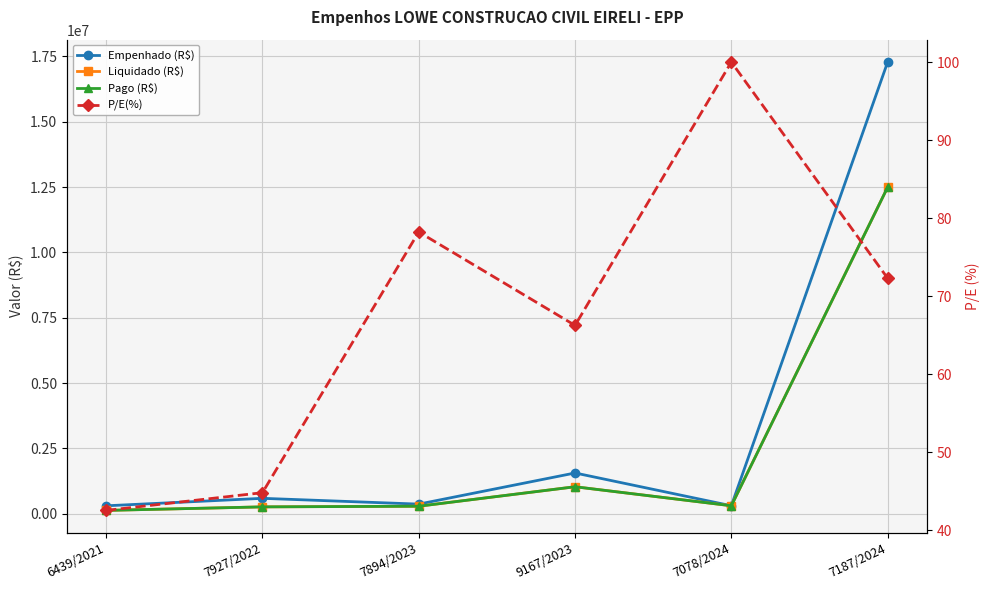

How many distinct data groups are displayed?

4